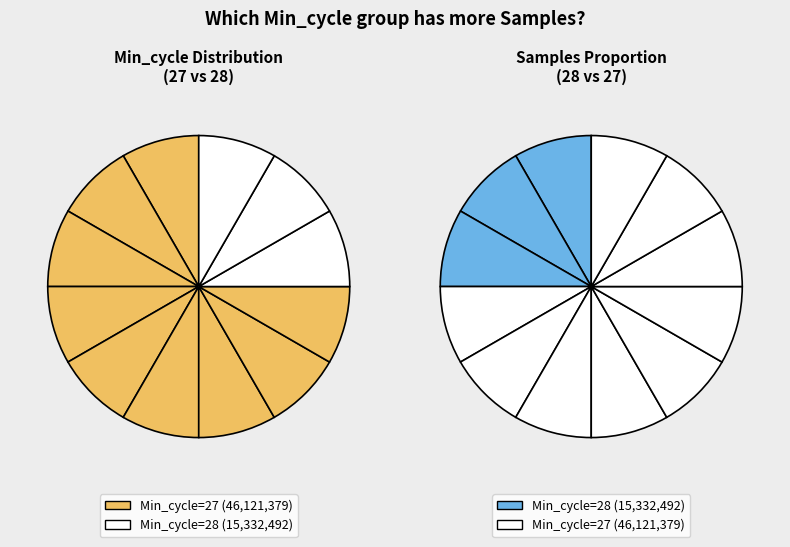

Does 28 represent more than half of the total?

No